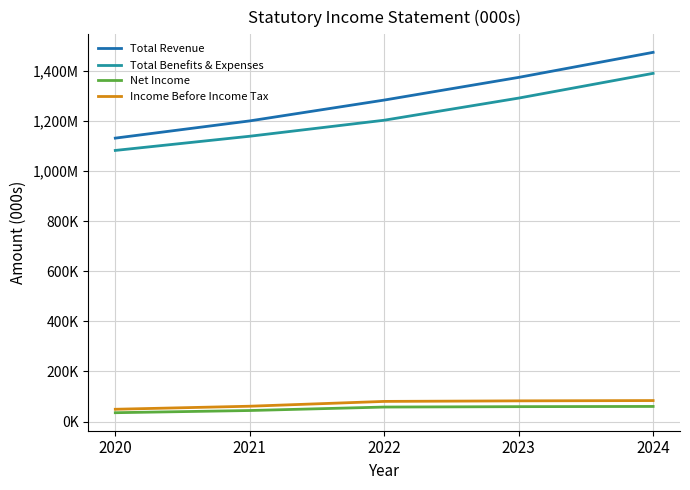

What value does the Net Income series have at 2021, to the nearest 10?

44080